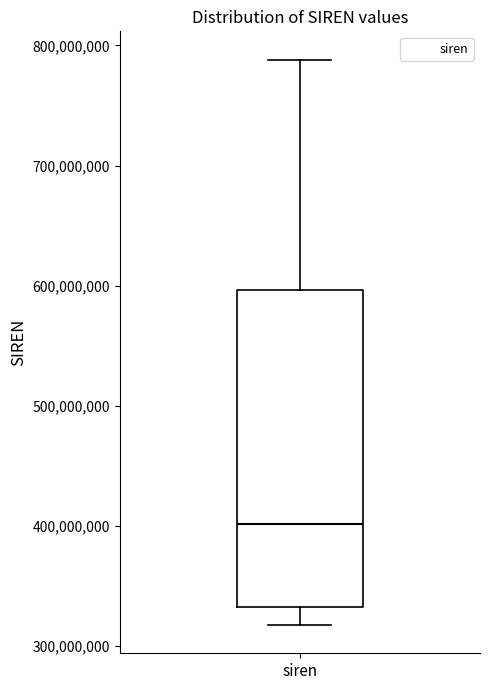

Read this box plot against the y-axis: the position of the median line, the range covered by the box, and the ends of both whiskers. The values are not printed on the chart, so give them approximately, as read against the axis.

median 400000000, box 330000000 to 600000000, whiskers 320000000 to 790000000